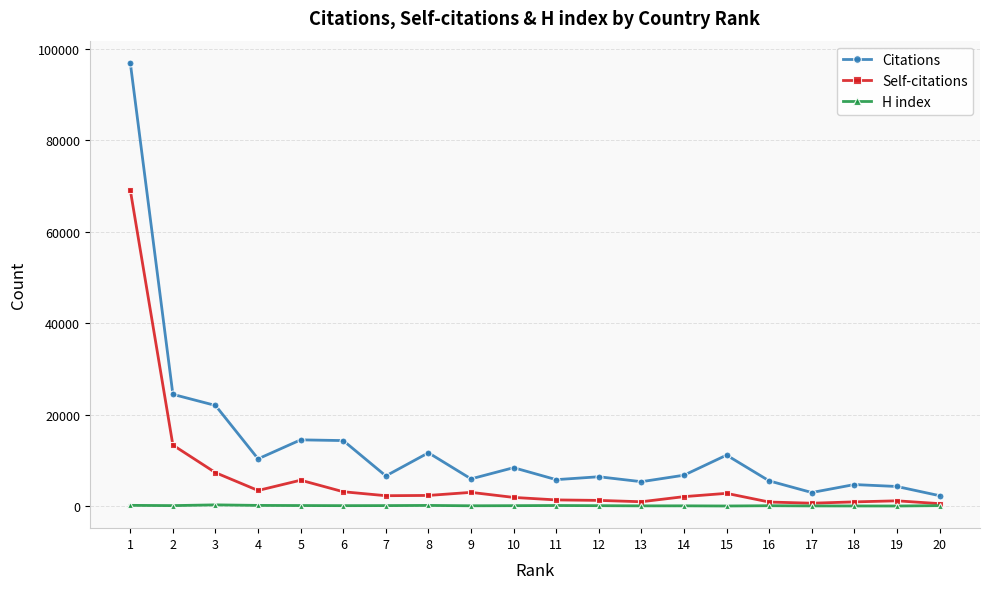

True or false: Citations has more than 2 points higher than both neighbors.

True